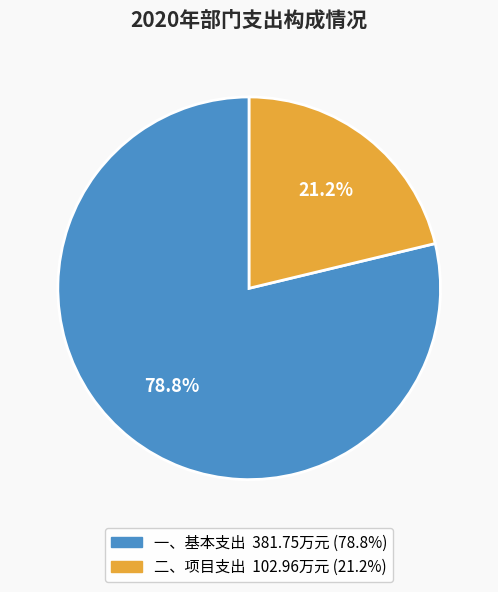

What percentage is NOT represented by 二、项目支出?

78.8%